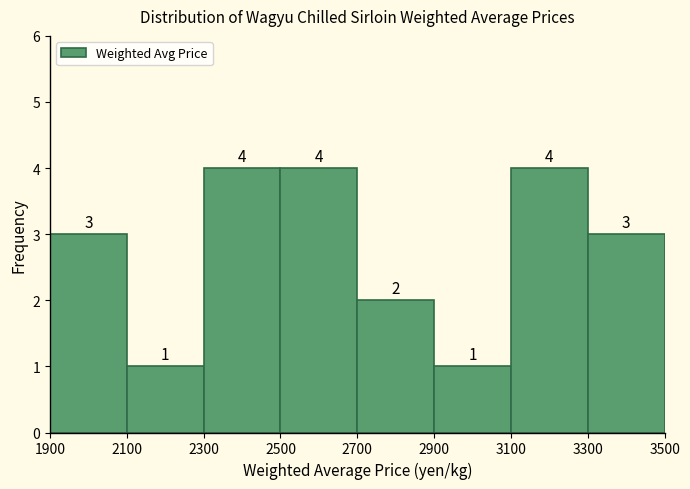

What is the height of the bar covering 3300 to 3500 on the x-axis?

3